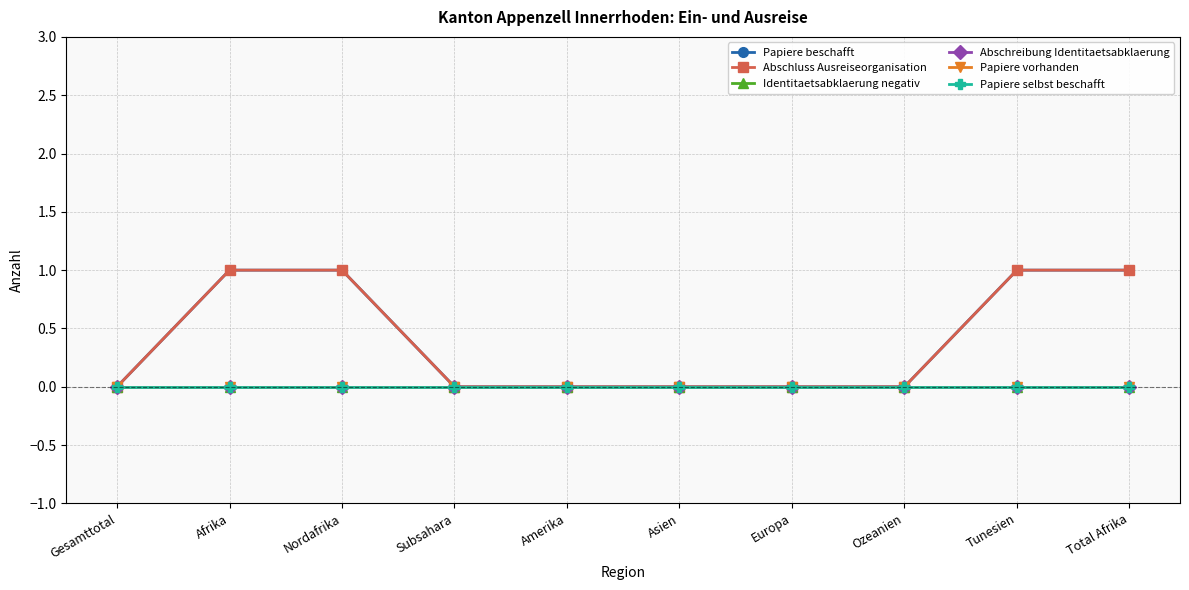

What position from the left is Europa?

7